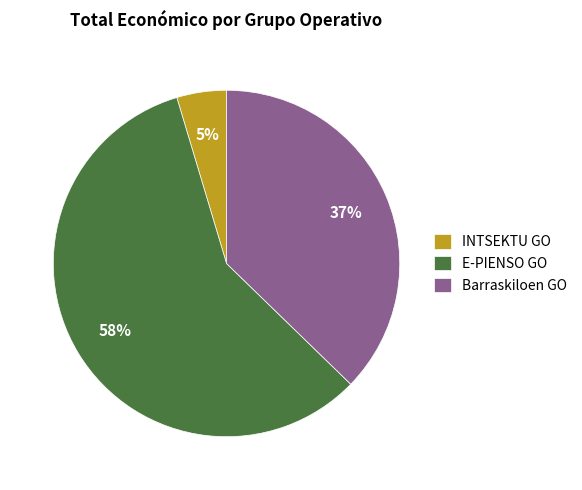

True or false: Barraskiloen GO accounts for 37% of the total.

True